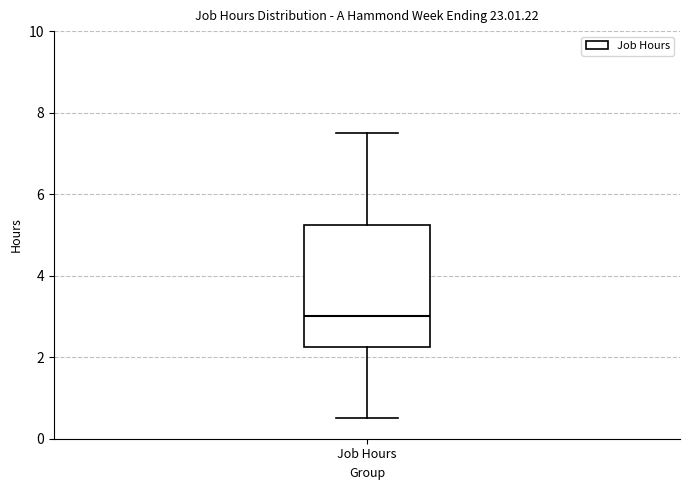

Read this box plot against the y-axis: the position of the median line, the range covered by the box, and the ends of both whiskers. The values are not printed on the chart, so give them approximately, as read against the axis.

median 3.0, box 2.2 to 5.2, whiskers 0.6 to 7.6